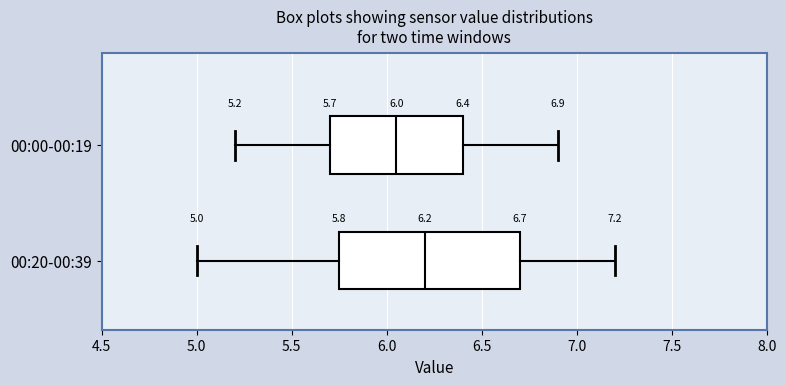

Comparing the boxes themselves (not the whiskers), which one is the widest?

00:20-00:39